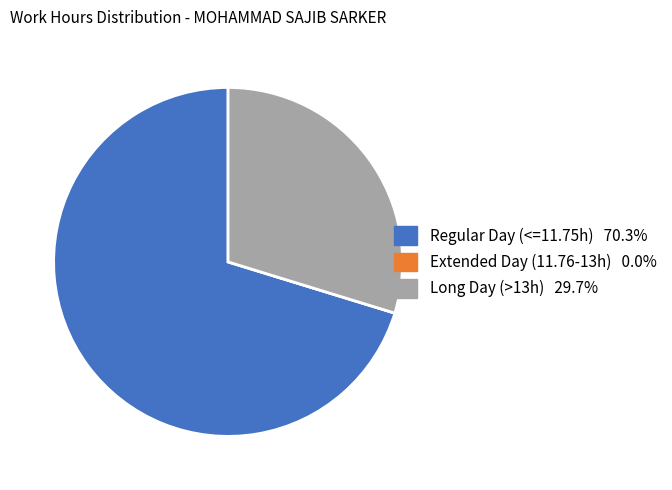

Does any single category account for the majority?

Yes